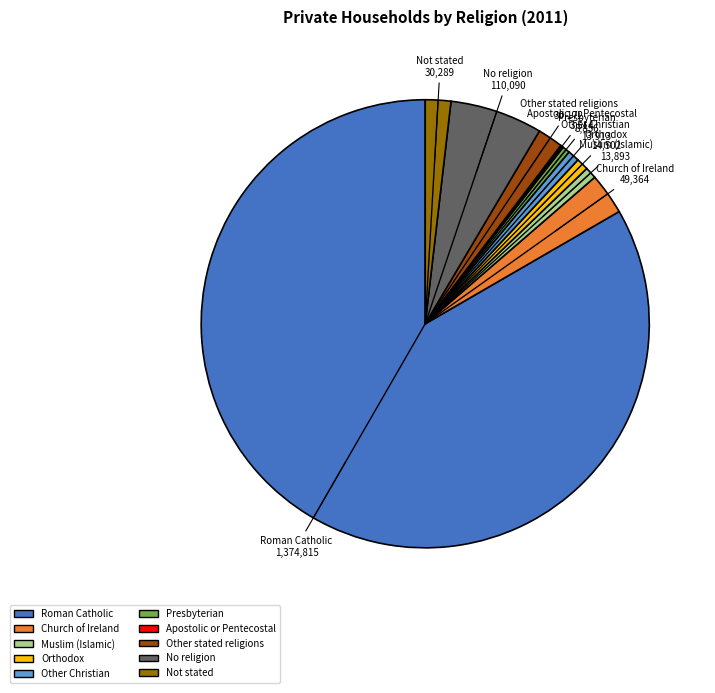

Is there any slice that represents more than half of the pie?

Yes